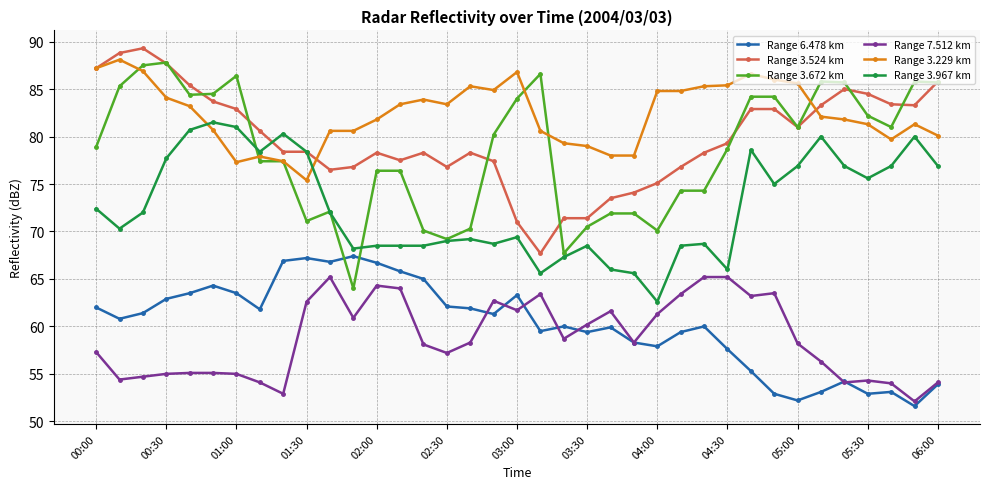

What is the minimum value for Range 3.524 km?

67.7